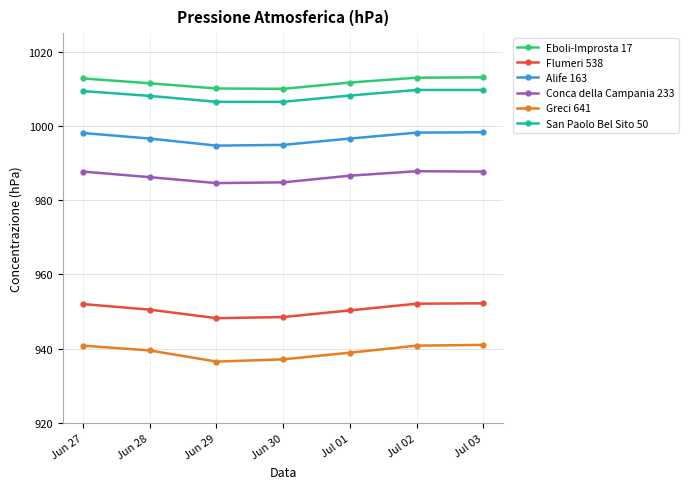

How many data points does each series have?

7